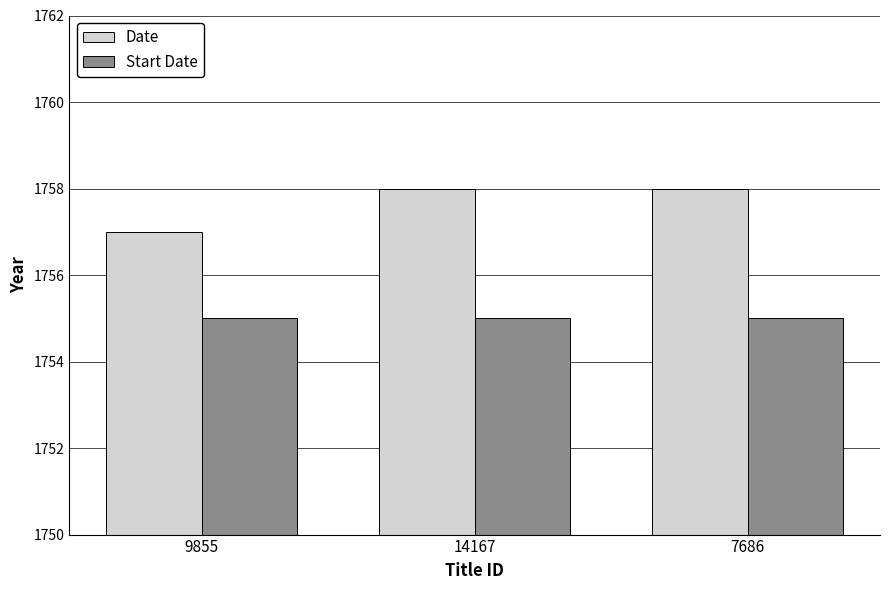

What is the spread (max minus min) of values at 14167?

3